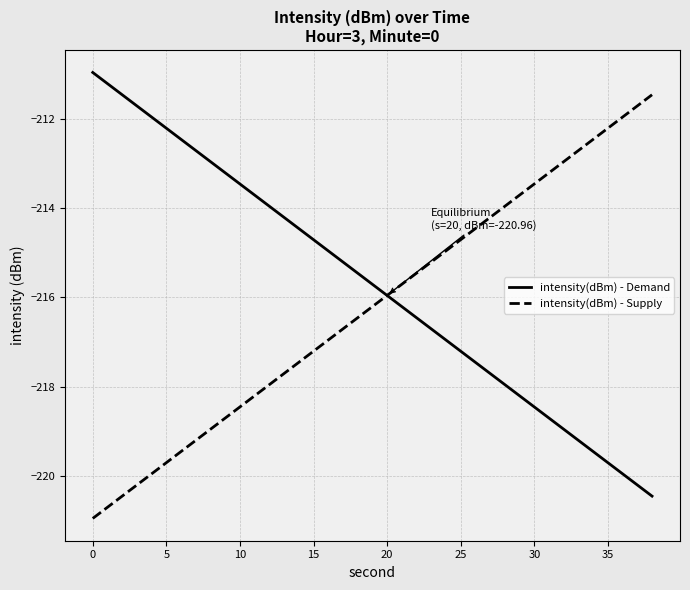

What is the difference between the maximum and minimum values in the intensity(dBm) - Demand series?

9.5